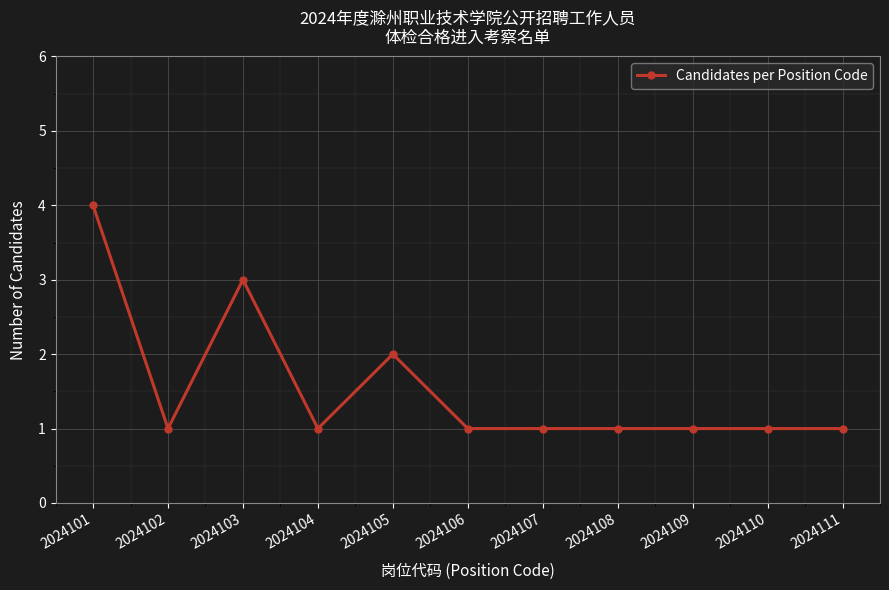

Where is the first local minimum?

2024102